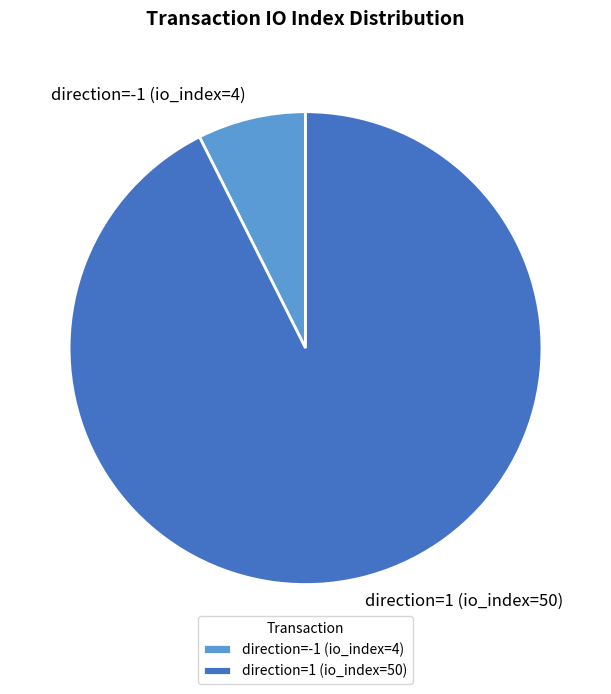

Which slice is the largest?

direction=1 (io_index=50)